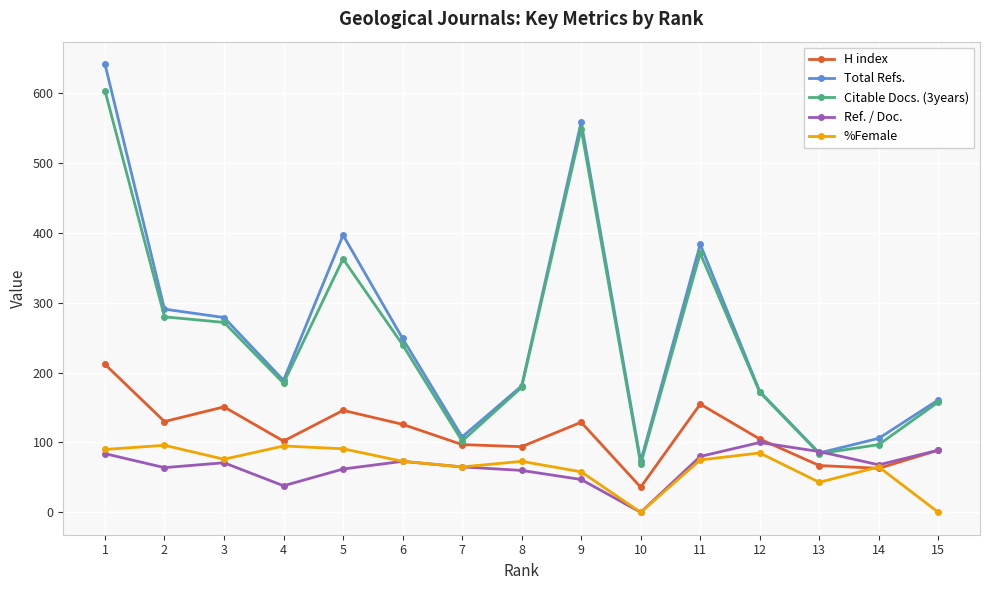

The value of H index at 4 is 102. True or false?

True